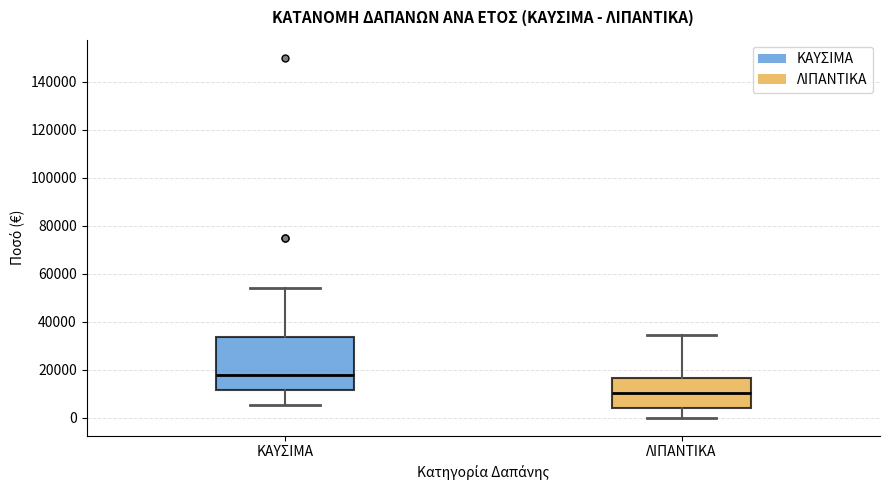

Reading left to right, transcribe this box plot: for each box, give where its median line is, the range the box spans, and where its two whiskers end, as read against the y-axis. The values are not printed on the chart, so give them approximately, as read against the axis.

ΚΑΥΣΙΜΑ: median 18000, box 12000 to 34000, whiskers 6000 to 54000
ΛΙΠΑΝΤΙΚΑ: median 10000, box 4000 to 16000, whiskers 0 to 34000